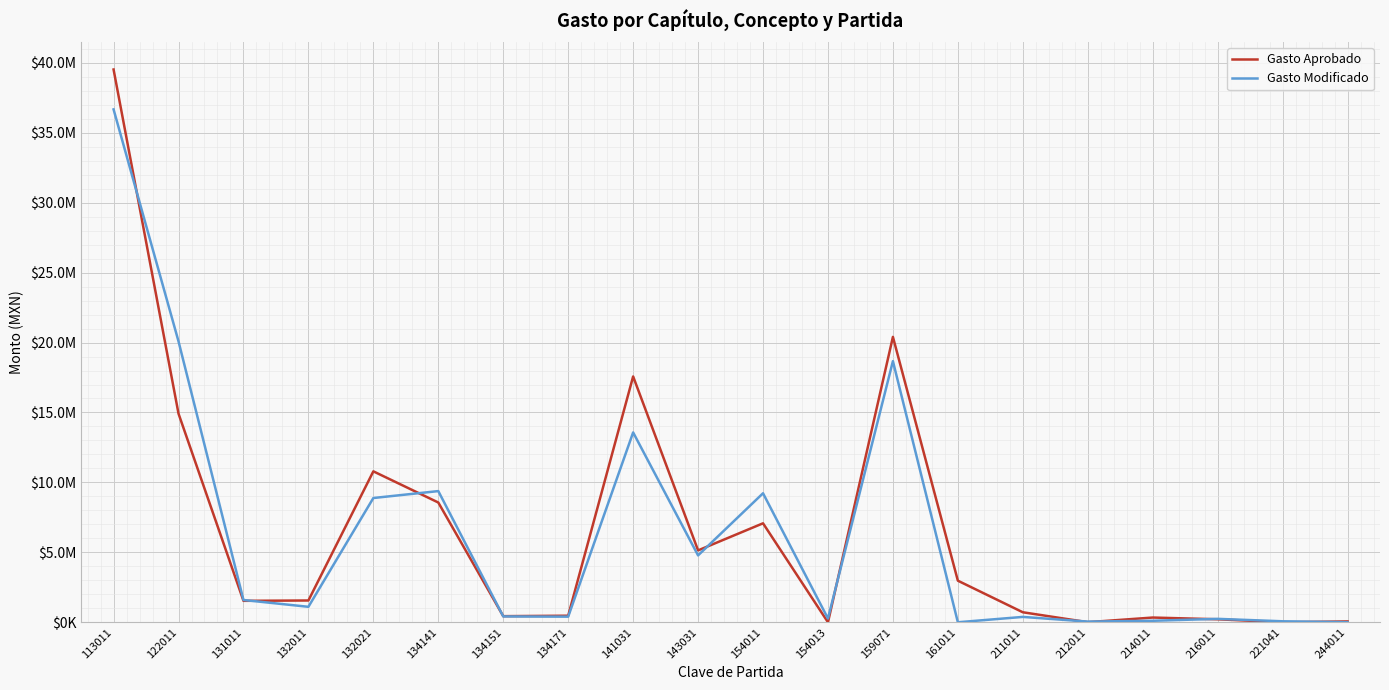

What are all the series names shown in the legend?

Gasto Aprobado, Gasto Modificado